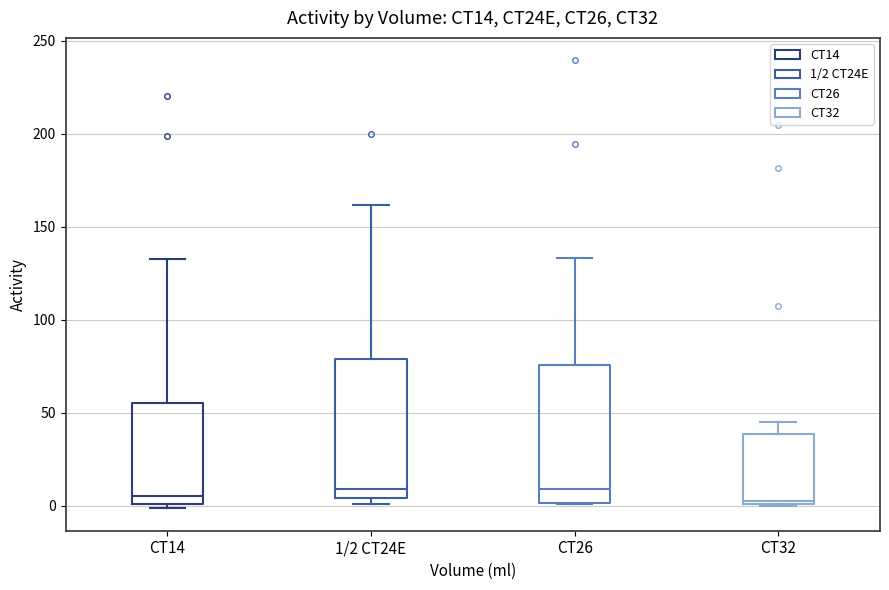

Reading left to right, read every box against the y-axis: the position of its median line, the range the box covers, and the ends of its whiskers. The values are not printed on the chart, so give them approximately, as read against the axis.

CT14: median 5, box 0 to 55, whiskers 0 (just below the box's lower edge) to 130
1/2 CT24E: median 10, box 5 to 80, whiskers 0 to 160
CT26: median 10, box 0 to 75, whiskers 0 to 135
CT32: median 5, box 0 to 40, whiskers 0 to 45